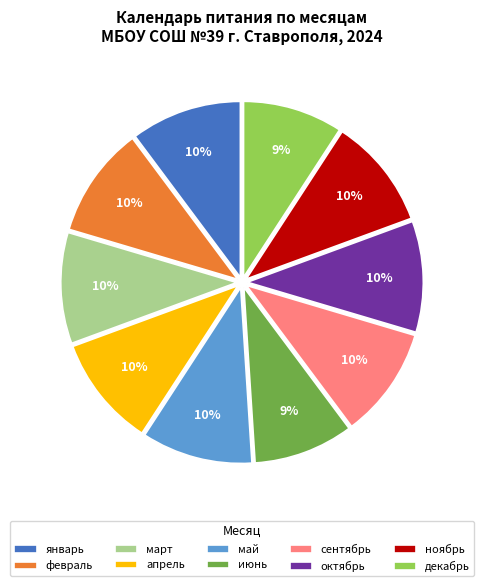

What percentage is the апрель slice, to the nearest percent?

10%